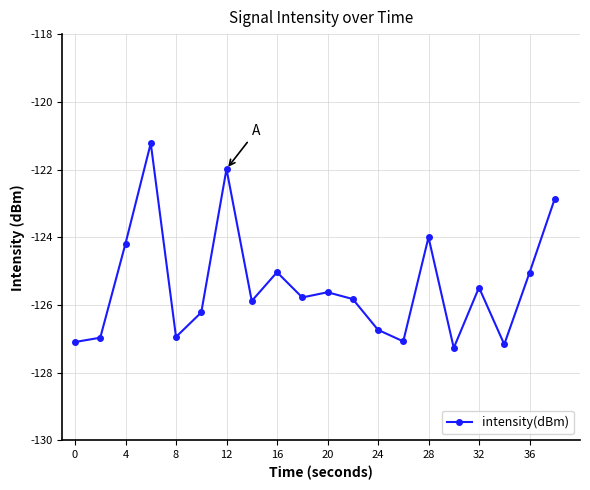

What is the difference between the second highest and minimum values?

5.3